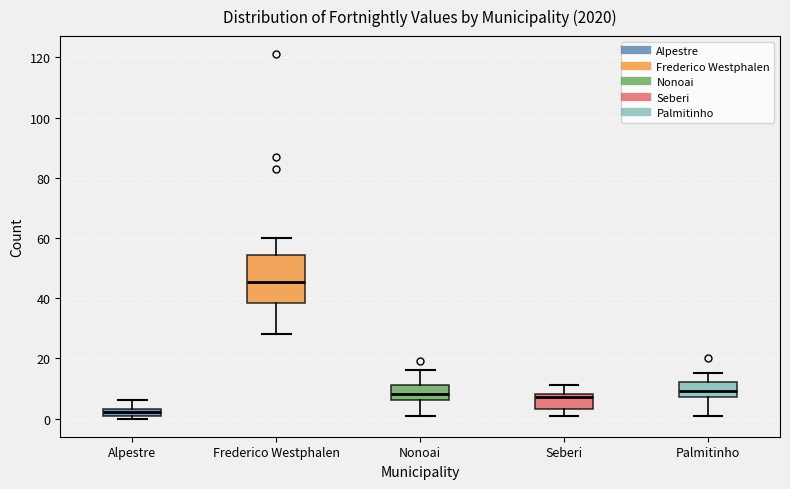

Which box is the tallest, from its lower edge to its upper edge?

Frederico Westphalen